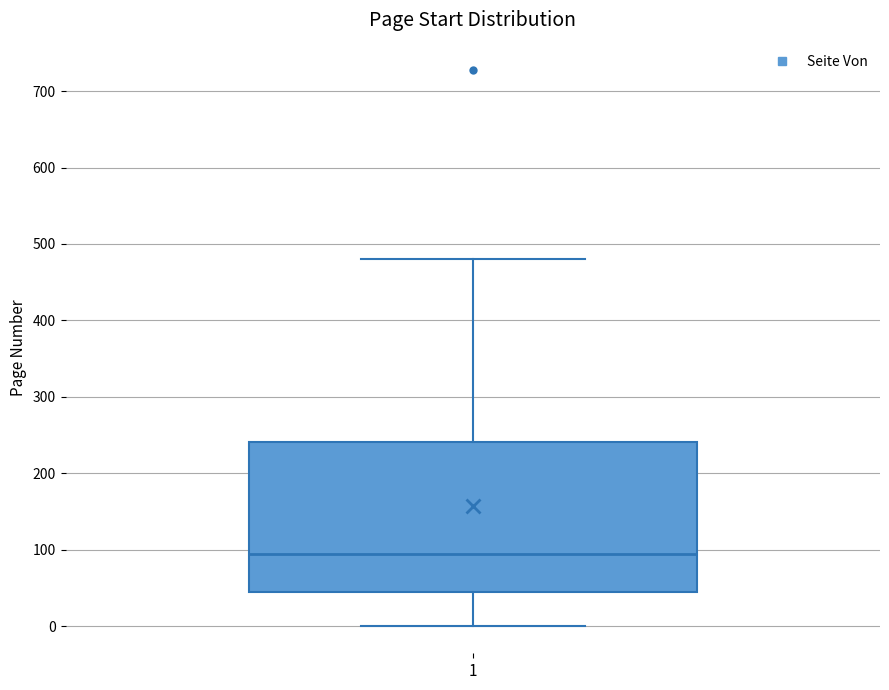

Read this box plot against the y-axis: the position of the median line, the range covered by the box, and the ends of both whiskers. The values are not printed on the chart, so give them approximately, as read against the axis.

median 100, box 50 to 240, whiskers 0 to 480